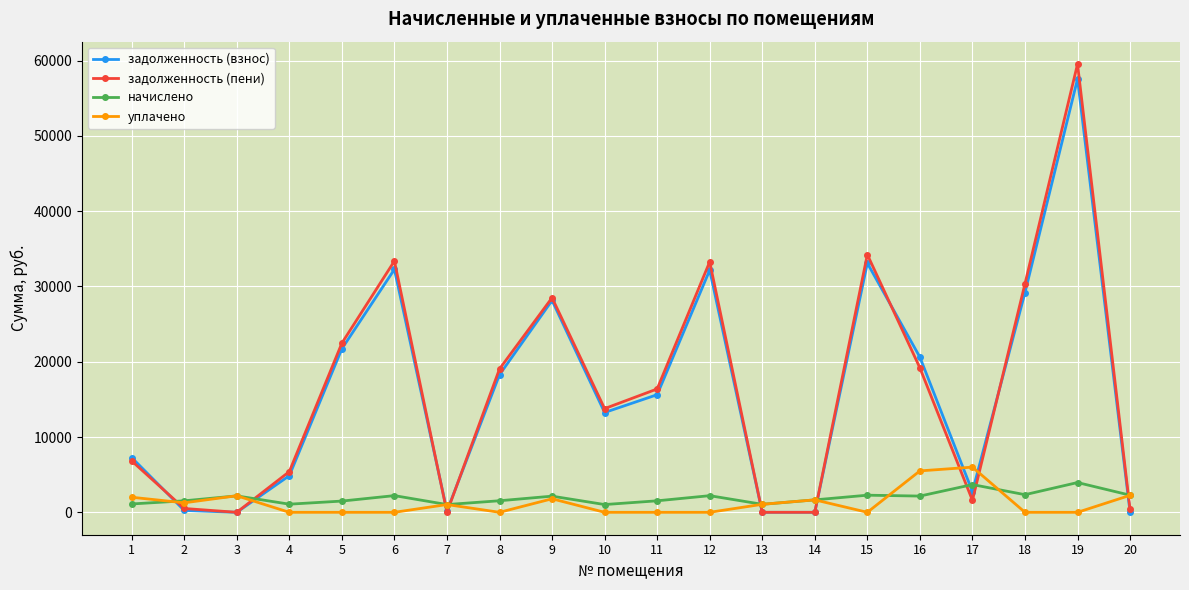

What is the total value across all series at 17?

14013.8